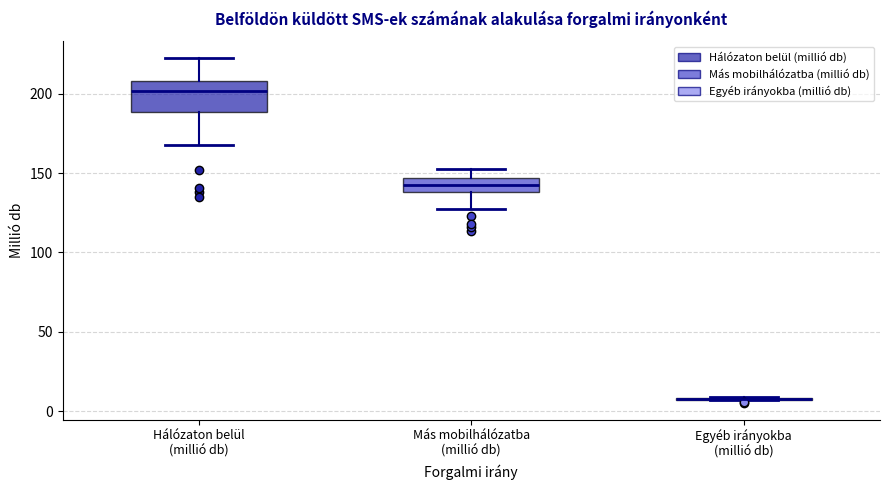

Reading left to right, transcribe this box plot: for each box, give where its median line is, the range the box spans, and where its two whiskers end, as read against the y-axis. The values are not printed on the chart, so give them approximately, as read against the axis.

Hálózaton belül (millió db): median 200, box 190 to 210, whiskers 165 to 220
Más mobilhálózatba (millió db): median 140 (inside the box), box 140 to 145, whiskers 125 to 150
Egyéb irányokba (millió db): box collapsed to a line at 10, whiskers 5 to 10